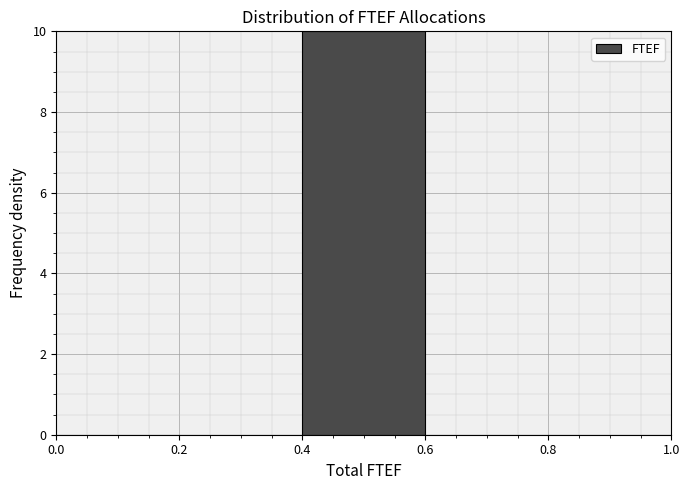

Reading left to right, transcribe this chart: for each bar, give the range it covers on the x-axis and its height. The values are not printed on the chart, so give them approximately, as read against the axis.

0.0 to 0.2: 0
0.2 to 0.4: 0
0.4 to 0.6: 10
0.6 to 0.8: 0
0.8 to 1.0: 0